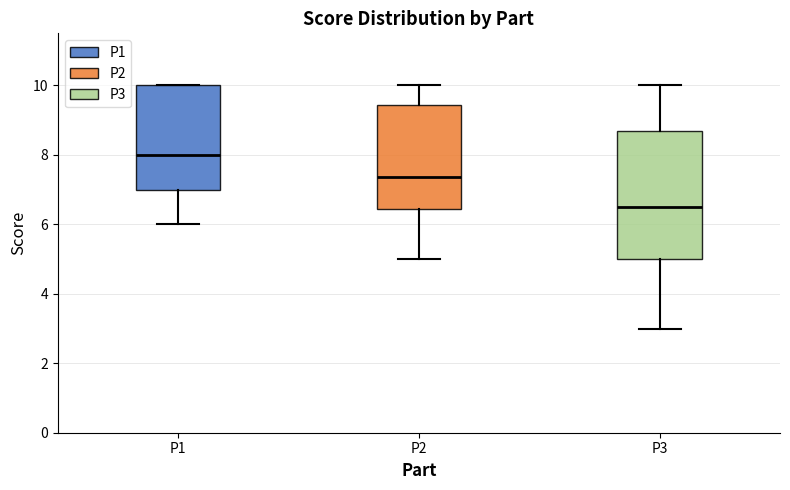

Where is the upper edge of the box for P2 on the y-axis? The values are not printed on the chart, so give them approximately, as read against the axis.

9.4